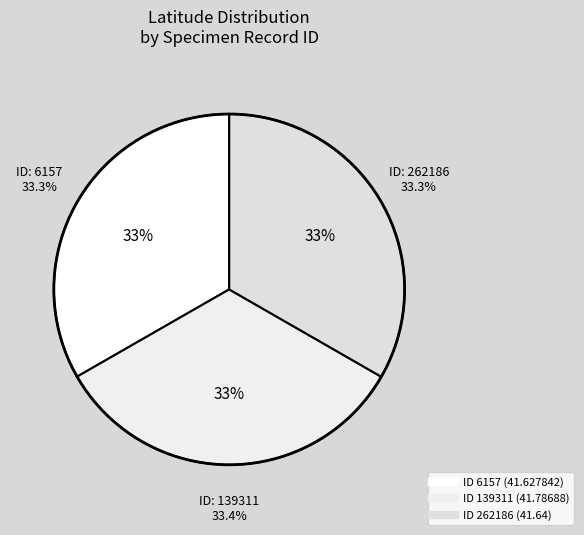

What is the smallest slice in the pie chart?

6157